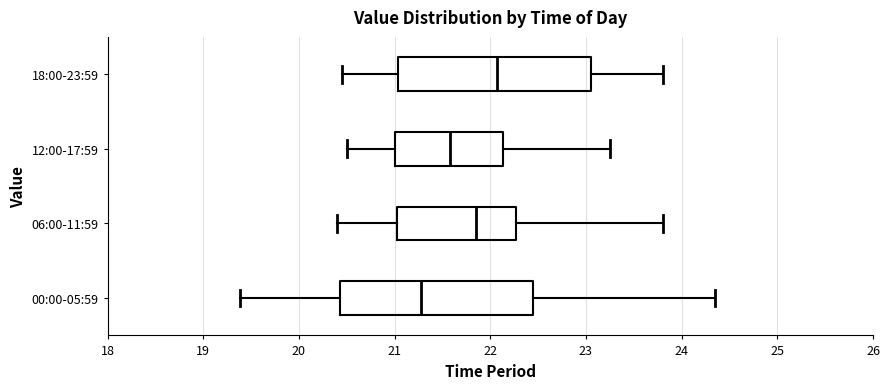

Reading bottom to top, transcribe this box plot: for each box, give where its median line is, the range the box spans, and where its two whiskers end, as read against the x-axis. The values are not printed on the chart, so give them approximately, as read against the axis.

00:00-05:59: median 21.3, box 20.4 to 22.5, whiskers 19.4 to 24.4
06:00-11:59: median 21.9, box 21.0 to 22.3, whiskers 20.4 to 23.8
12:00-17:59: median 21.6, box 21.0 to 22.1, whiskers 20.5 to 23.3
18:00-23:59: median 22.1, box 21.0 to 23.1, whiskers 20.5 to 23.8